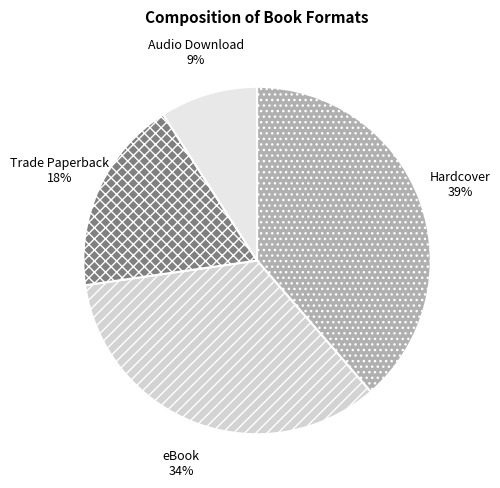

To the nearest percent, what portion does Audio Download represent?

9%